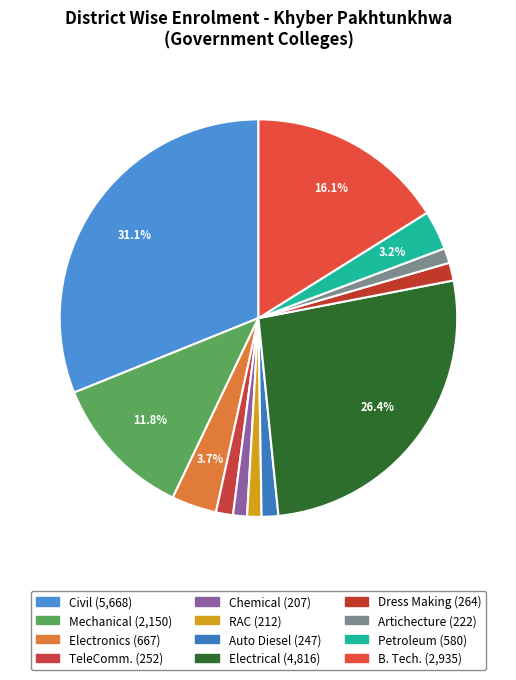

Which has a higher value, Electronics or RAC?

Electronics